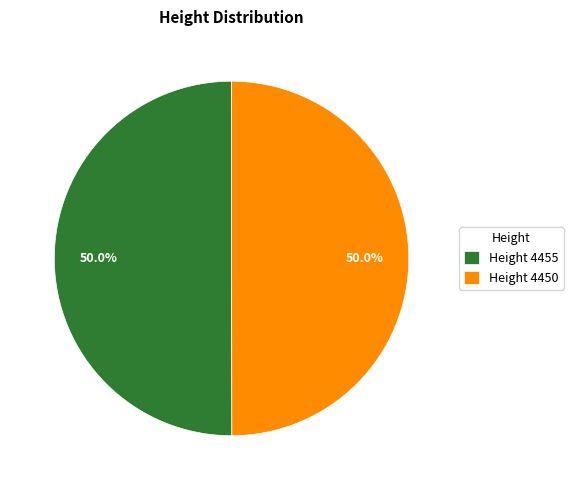

Approximately how many times larger is the value at Height 4455 compared to Height 4450?

1.0